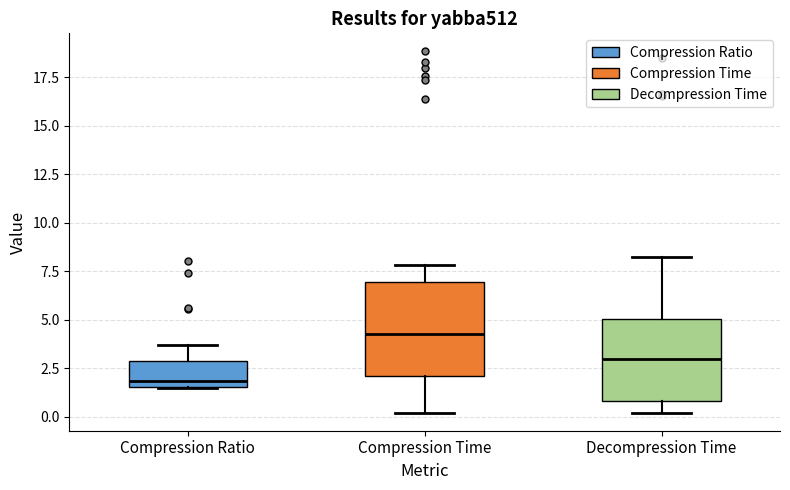

Comparing the boxes themselves (not the whiskers), which one is the tallest?

Compression Time